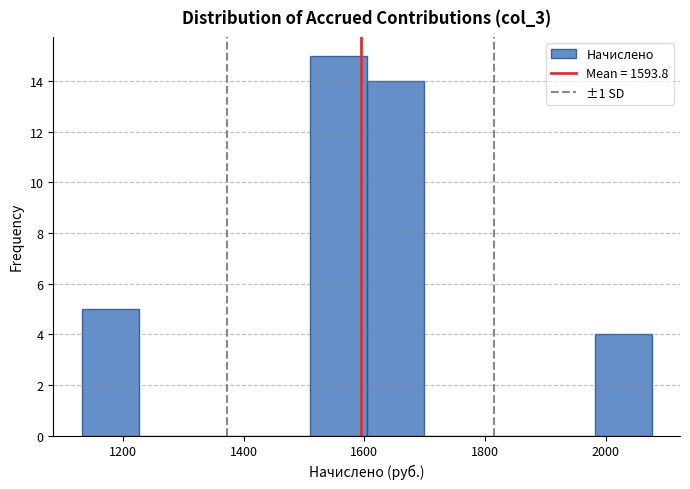

Reading left to right, transcribe this chart: for each bar, give the range it covers on the x-axis and its height. Neither the bar edges nor the heights are printed on the chart, so give them approximately, as read against the axes.

1140 to 1220: 5
1220 to 1320: 0
1320 to 1420: 0
1420 to 1500: 0
1500 to 1600: 15
1600 to 1700: 14
1700 to 1800: 0
1800 to 1880: 0
1880 to 1980: 0
1980 to 2080: 4